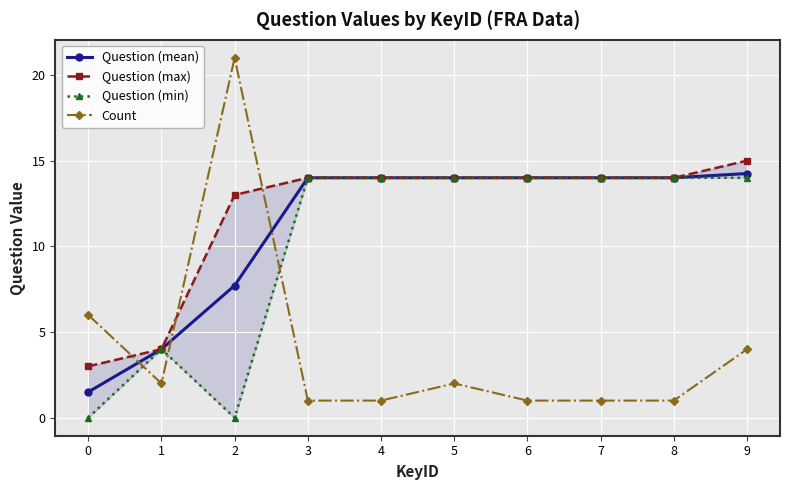

What is the sum of all Question (min) values?

102.0